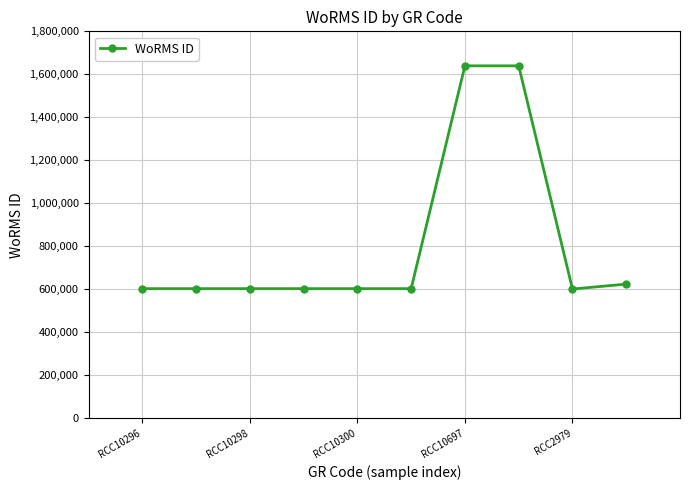

What is the smallest value displayed?

600921